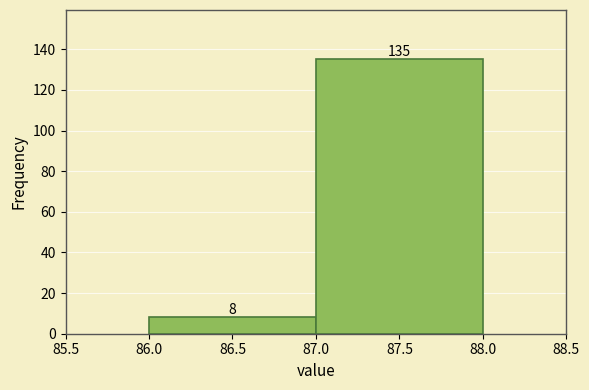

Reading left to right, transcribe this chart: for each bar, give the range it covers on the x-axis and its height.

86.0 to 87.0: 8
87.0 to 88.0: 135